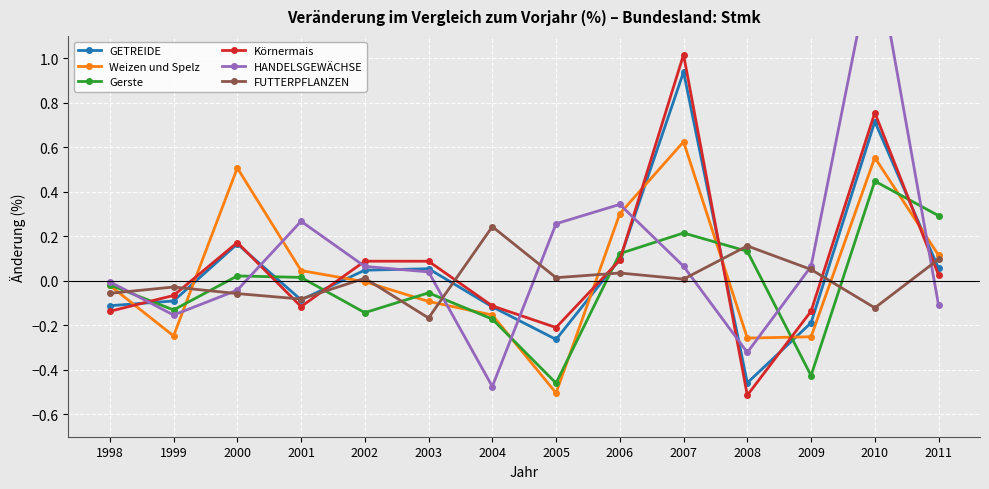

Which series has the largest total across all categories?

HANDELSGEWÄCHSE